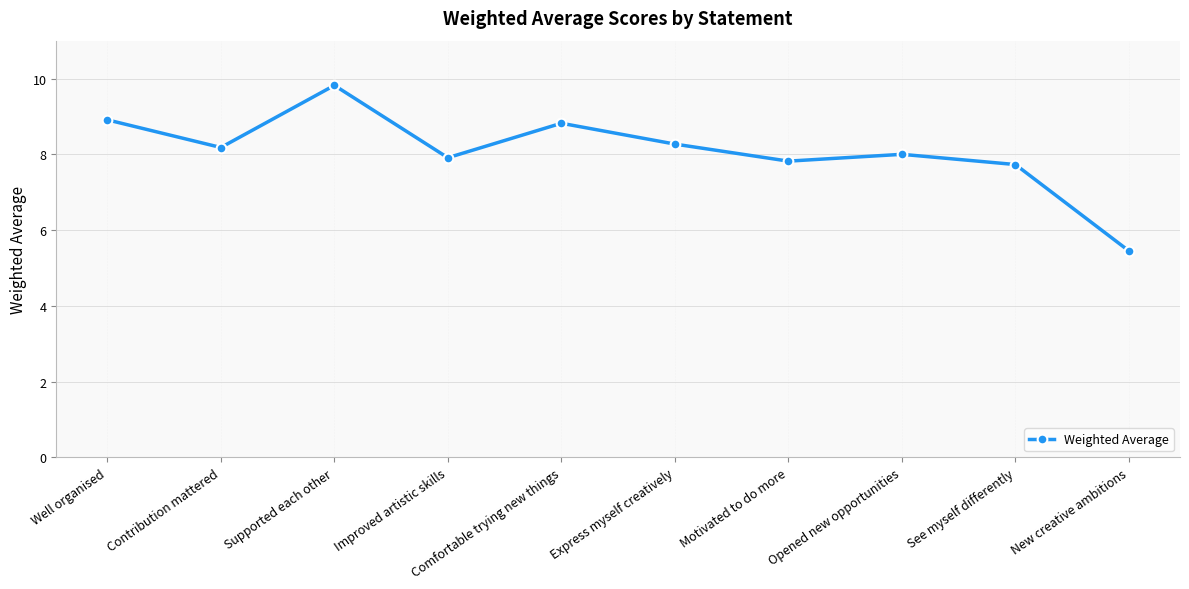

What is the greatest value displayed?

9.8